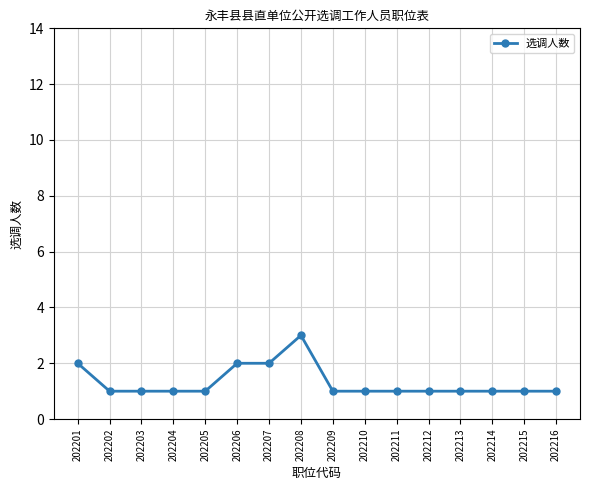

Count the values in the range 1 to 2.

15